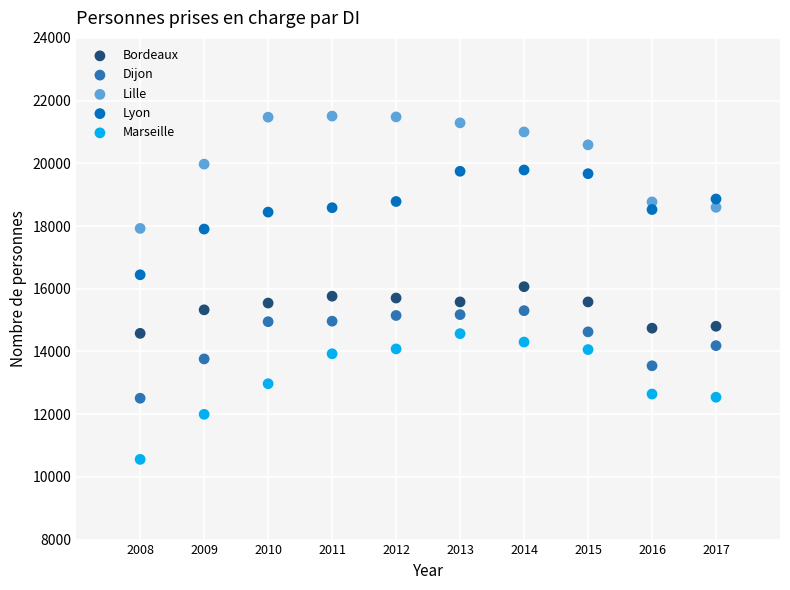

Across all data points, what is the range of Y values (max minus min)?

10948